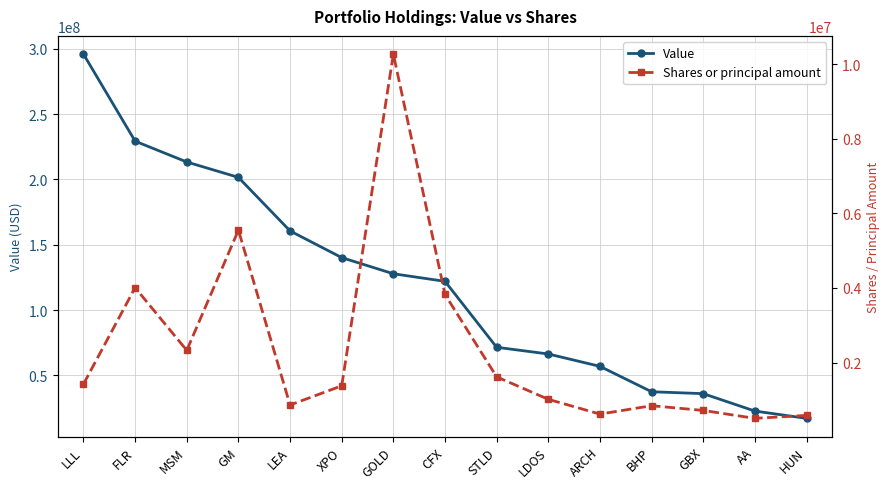

Which category has the highest value in the Value series?

LLL